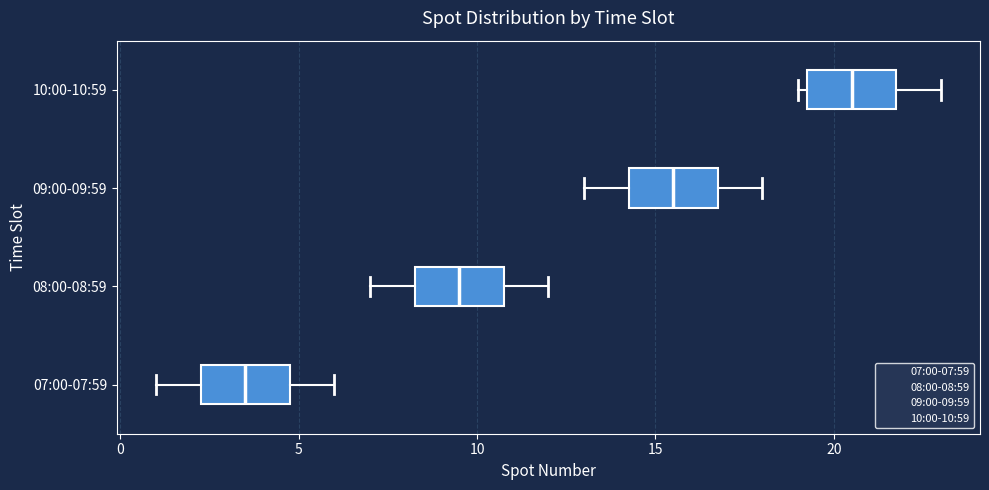

Which box's median line is the furthest to the right?

10:00-10:59